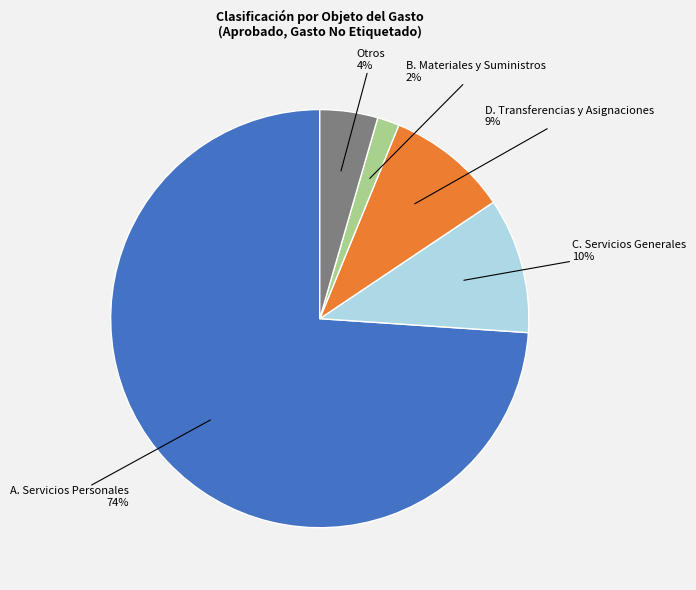

To the nearest percent, what is the average slice percentage?

20%